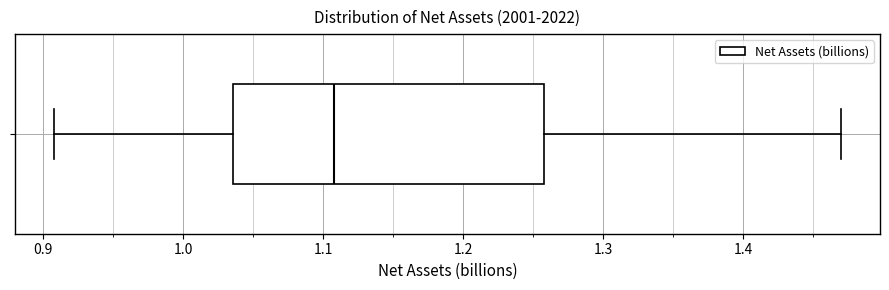

Transcribe this box plot: give where the median line is, the range the box spans, and where the two whiskers end, as read against the x-axis. The values are not printed on the chart, so give them approximately, as read against the axis.

median 1.11, box 1.04 to 1.26, whiskers 0.91 to 1.47